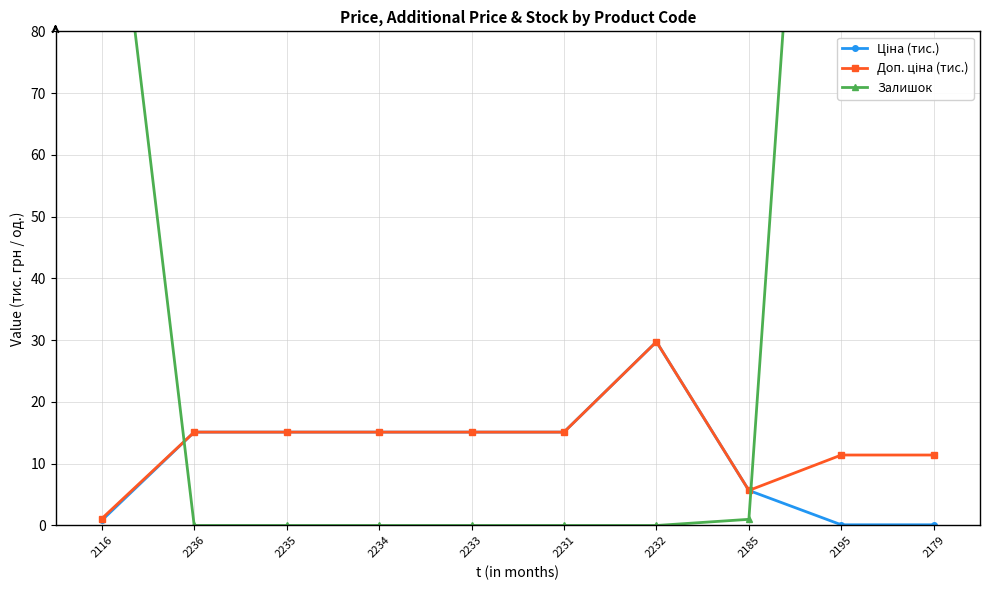

Rank the series by their maximum value, from highest to lowest.

Залишок, Ціна (тис.), Доп. ціна (тис.)